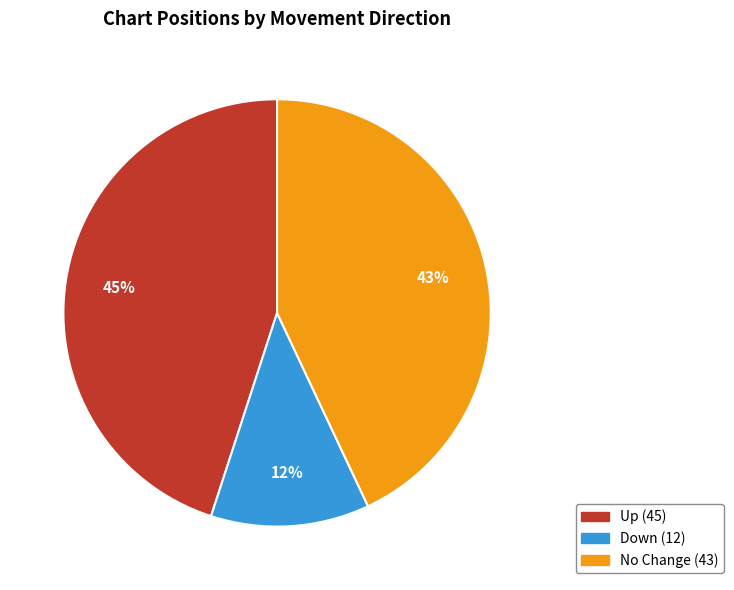

Does any single category account for the majority?

No